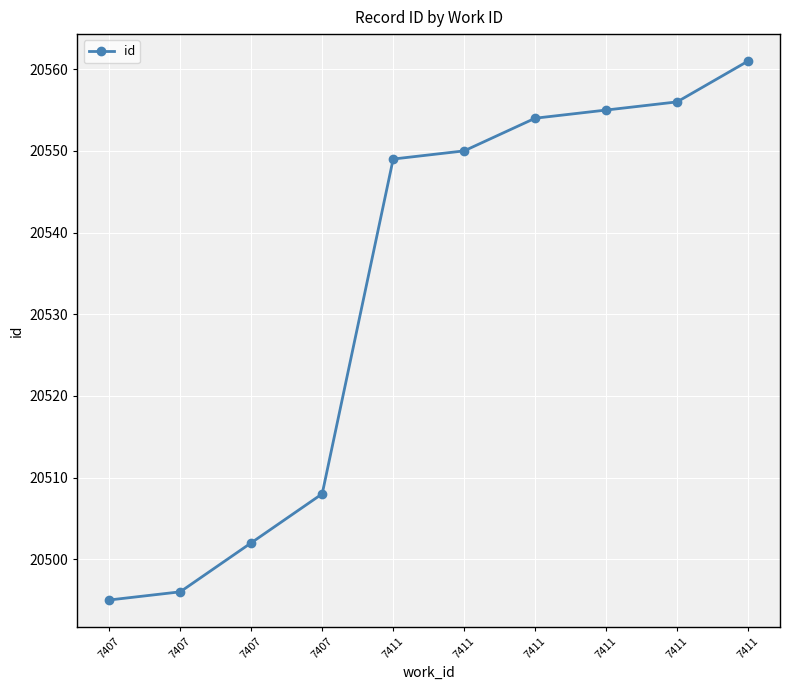

What value does the data have at 7407, to the nearest 5?

20510